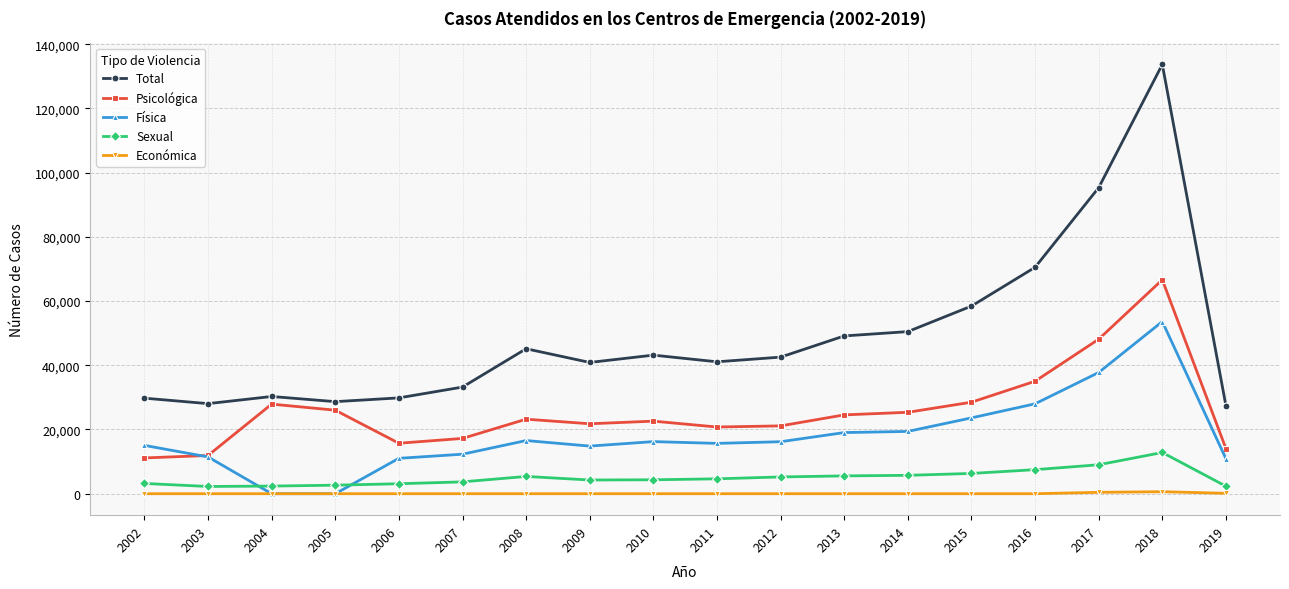

Count the number of data series in this chart.

5